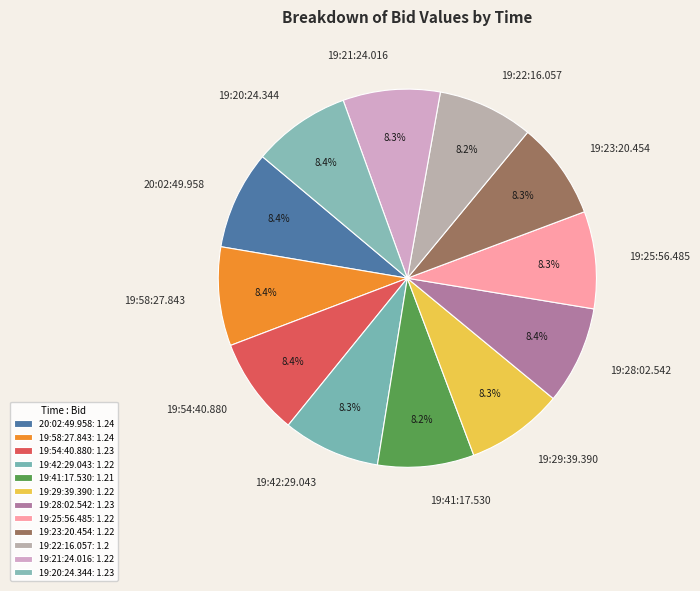

What percentage is NOT represented by 19:28:02.542?

91.6%